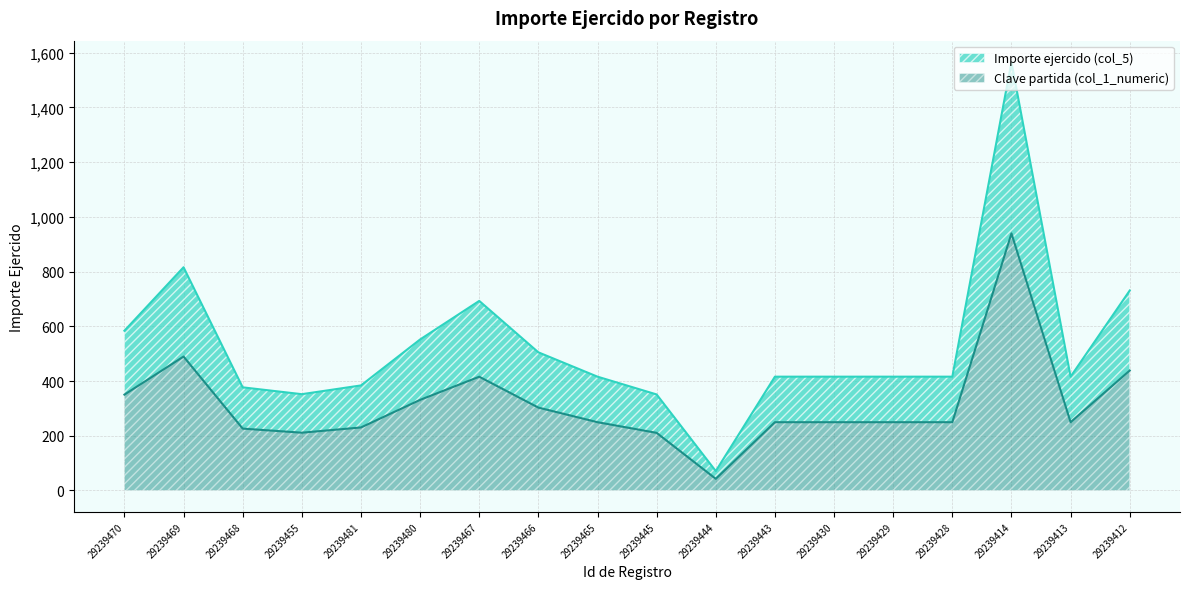

At which label does Clave partida (col_1_numeric) reach its peak?

29239414